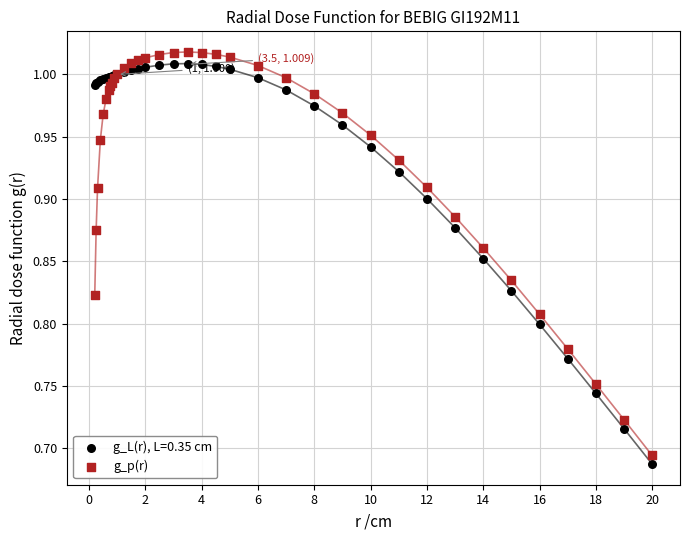

What is the X range (max minus min) for the scatter plot?

19.8